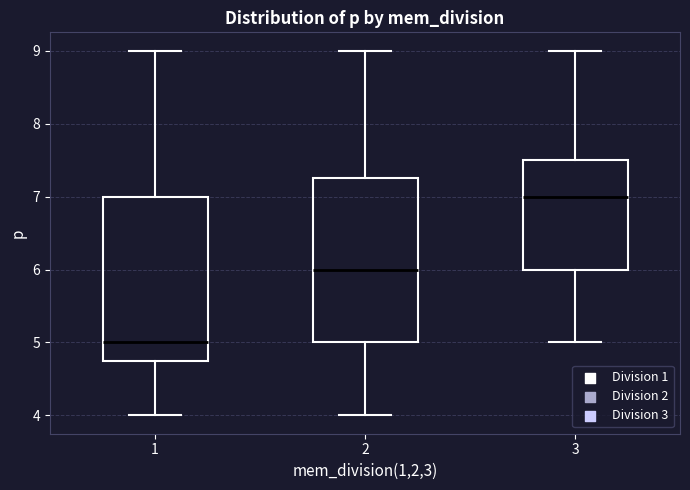

Reading left to right, read every box against the y-axis: the position of its median line, the range the box covers, and the ends of its whiskers. The values are not printed on the chart, so give them approximately, as read against the axis.

1: median 5.0, box 4.8 to 7.0, whiskers 4.0 to 9.0
2: median 6.0, box 5.0 to 7.3, whiskers 4.0 to 9.0
3: median 7.0, box 6.0 to 7.5, whiskers 5.0 to 9.0